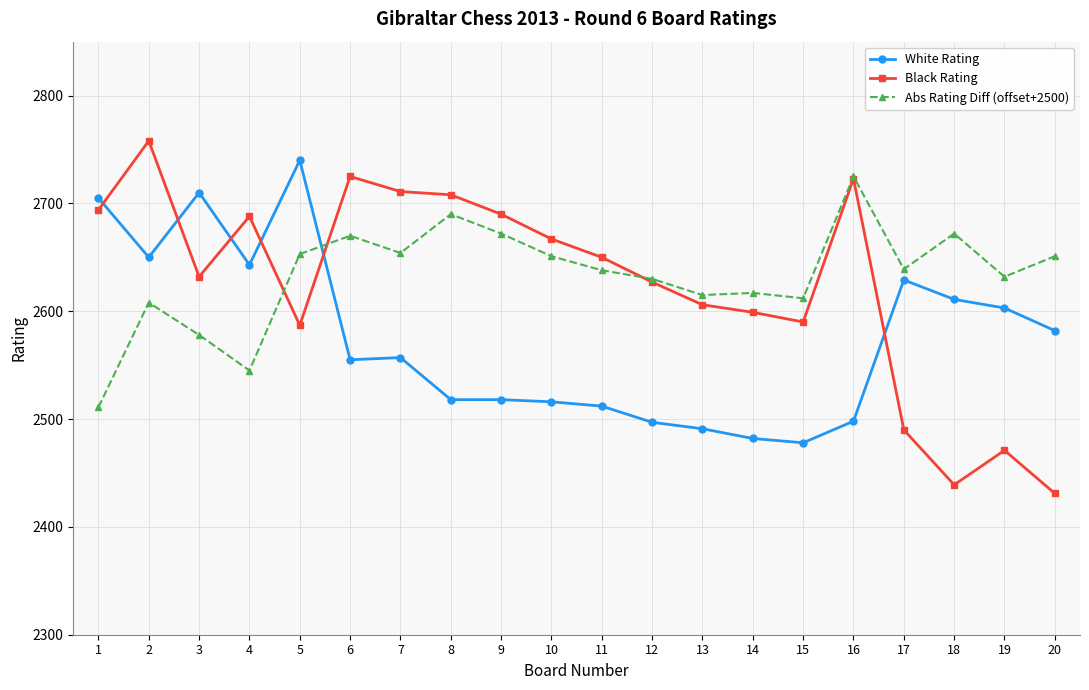

After their last crossing, which series has the higher values: Abs Rating Diff (offset+2500) or Black Rating?

Abs Rating Diff (offset+2500)